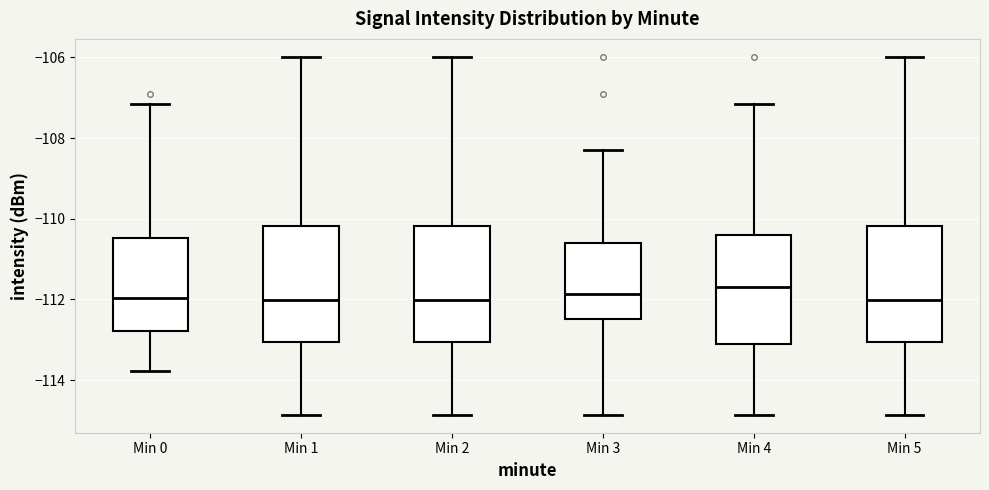

Where does the lower whisker of the box for Min 1 end on the y-axis? The values are not printed on the chart, so give them approximately, as read against the axis.

-114.8